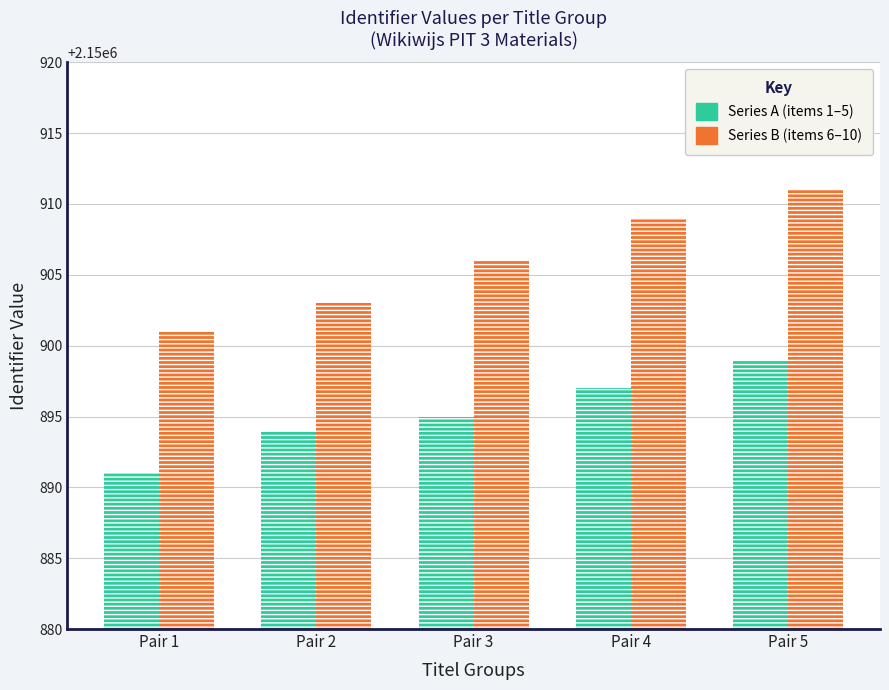

How many distinct data groups are displayed?

2